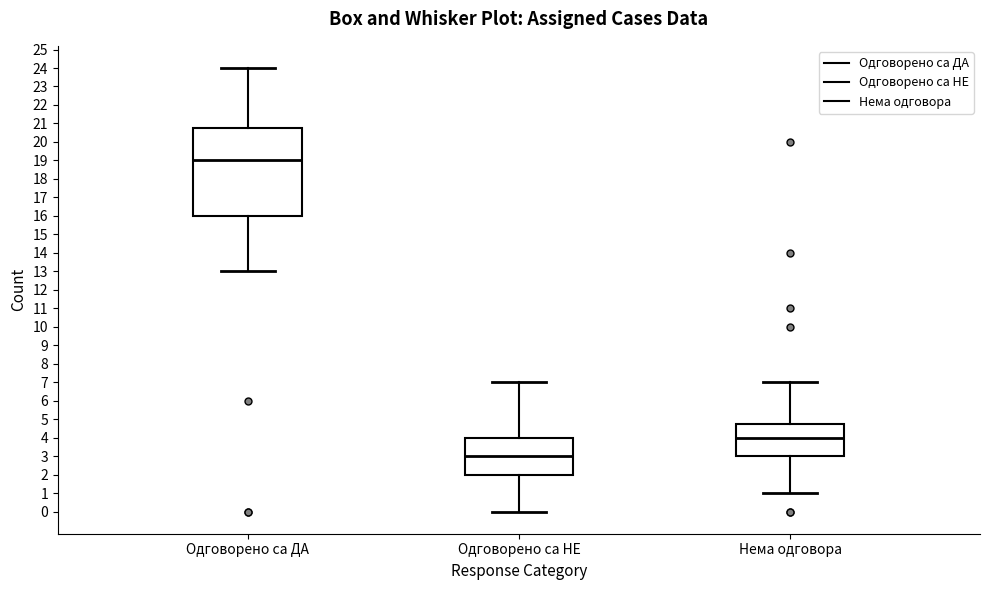

Reading left to right, transcribe this box plot: for each box, give where its median line is, the range the box spans, and where its two whiskers end, as read against the y-axis. The values are not printed on the chart, so give them approximately, as read against the axis.

Одговорено са ДА: median 19.0, box 16.0 to 20.8, whiskers 13.0 to 24.0
Одговорено са НЕ: median 3.0, box 2.0 to 4.0, whiskers 0.0 to 7.0
Нема одговора: median 4.0, box 3.0 to 4.8, whiskers 1.0 to 7.0